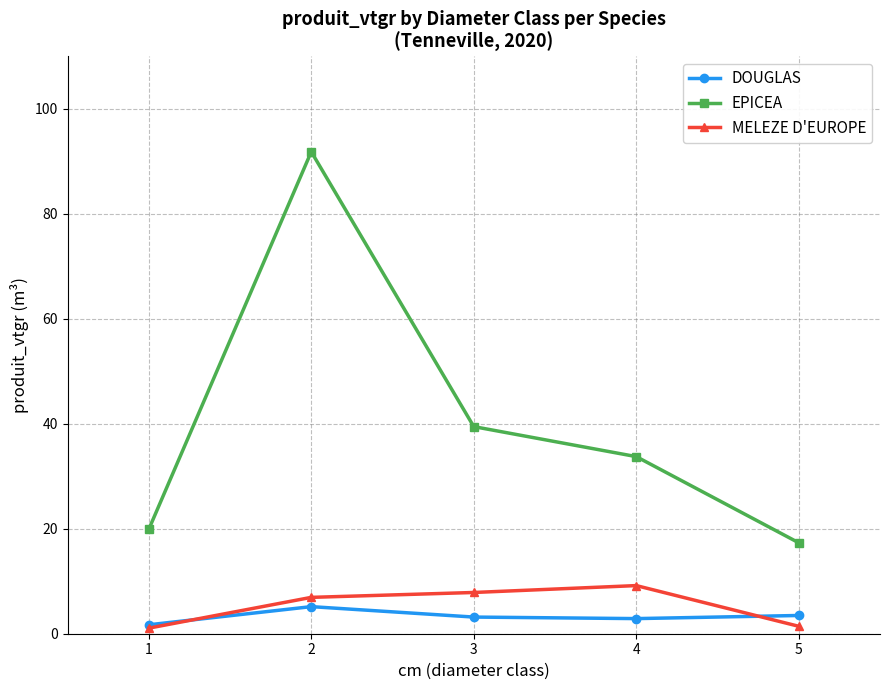

What is the total value across all series at 2?

103.9